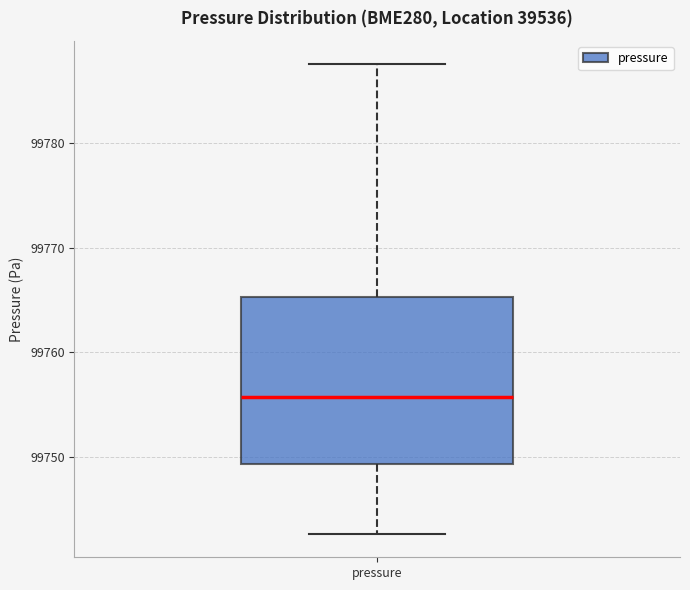

Read this box plot against the y-axis: the position of the median line, the range covered by the box, and the ends of both whiskers. The values are not printed on the chart, so give them approximately, as read against the axis.

median 99756, box 99749 to 99765, whiskers 99743 to 99788